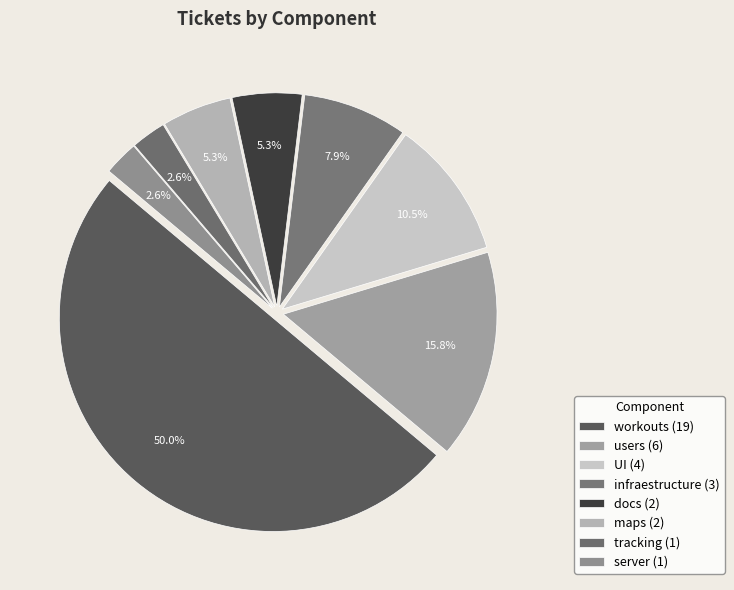

The infraestructure slice represents 21% of the pie. True or false?

False